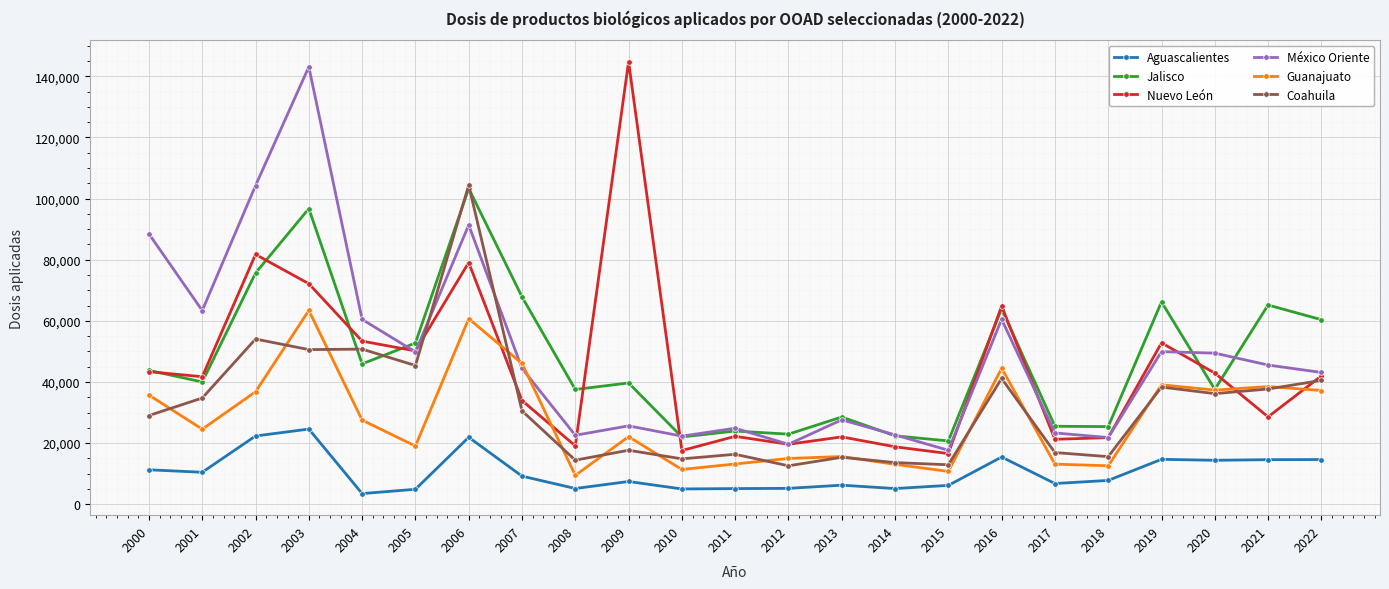

What is the average value of the Nuevo León series?

43918